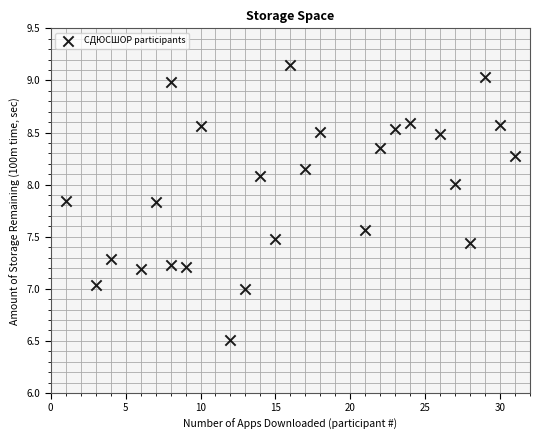

What is the range of Y values (max minus min)?

2.6